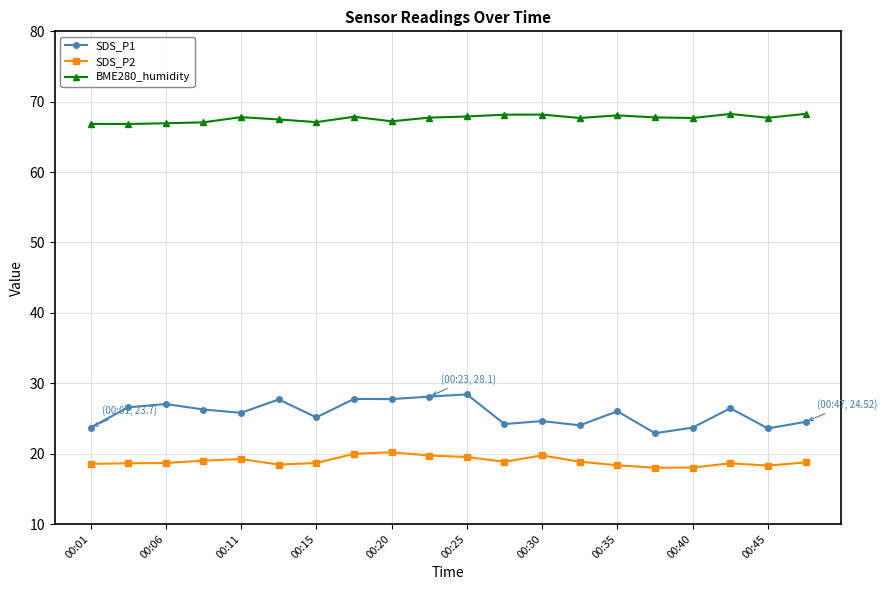

Which series has the largest total across all categories?

BME280_humidity